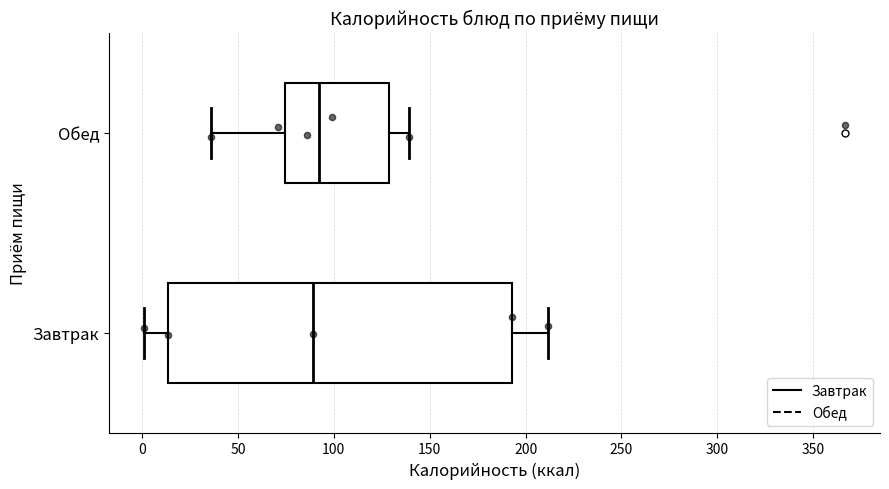

Reading bottom to top, transcribe this box plot: for each box, give where its median line is, the range the box spans, and where its two whiskers end, as read against the x-axis. The values are not printed on the chart, so give them approximately, as read against the axis.

Завтрак: median 90, box 15 to 195, whiskers 0 to 210
Обед: median 95, box 75 to 130, whiskers 35 to 140